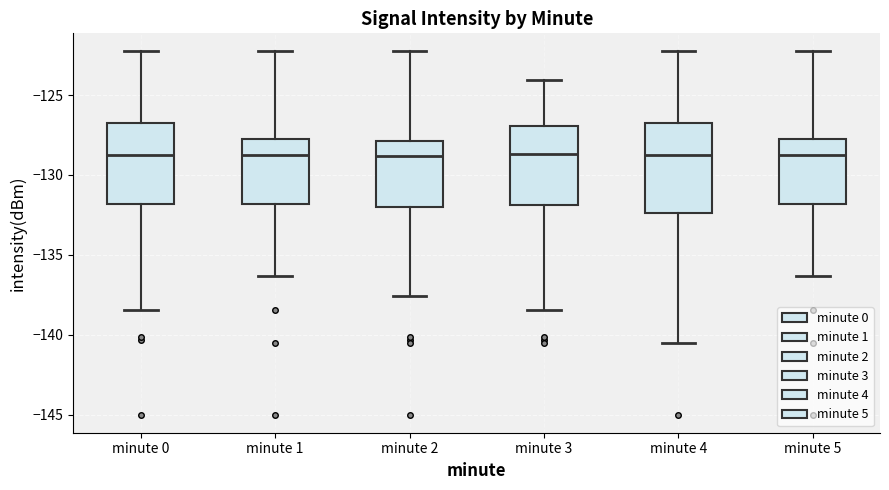

Comparing the boxes themselves (not the whiskers), which one is the tallest?

minute 4